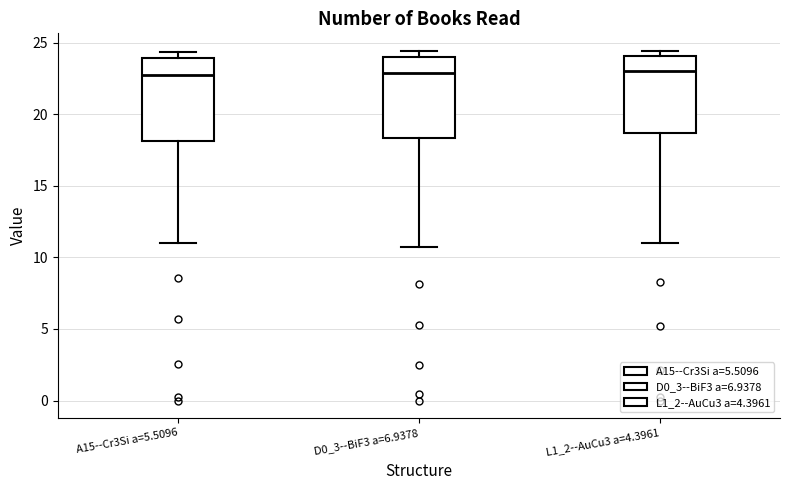

Reading left to right, read every box against the y-axis: the position of its median line, the range the box covers, and the ends of its whiskers. The values are not printed on the chart, so give them approximately, as read against the axis.

A15--Cr3Si a=5.5096: median 22.5, box 18.0 to 24.0, whiskers 11.0 to 24.5
D0_3--BiF3 a=6.9378: median 23.0, box 18.5 to 24.0, whiskers 10.5 to 24.5
L1_2--AuCu3 a=4.3961: median 23.0, box 18.5 to 24.0, whiskers 11.0 to 24.5